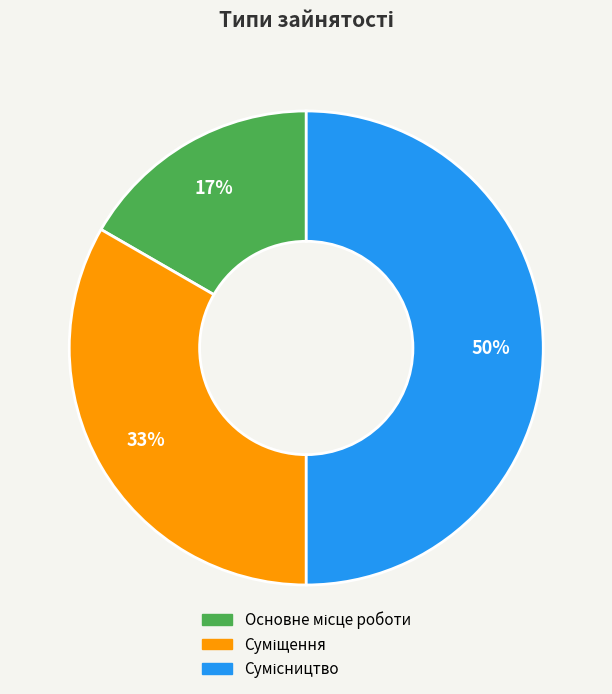

To the nearest percent, what is the difference between the largest and smallest slice percentages?

33%